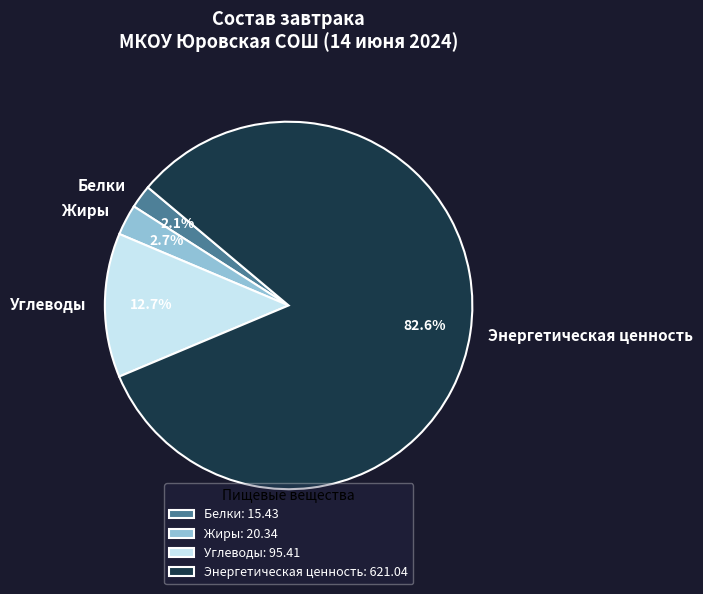

To the nearest percent, what portion does Жиры represent?

3%